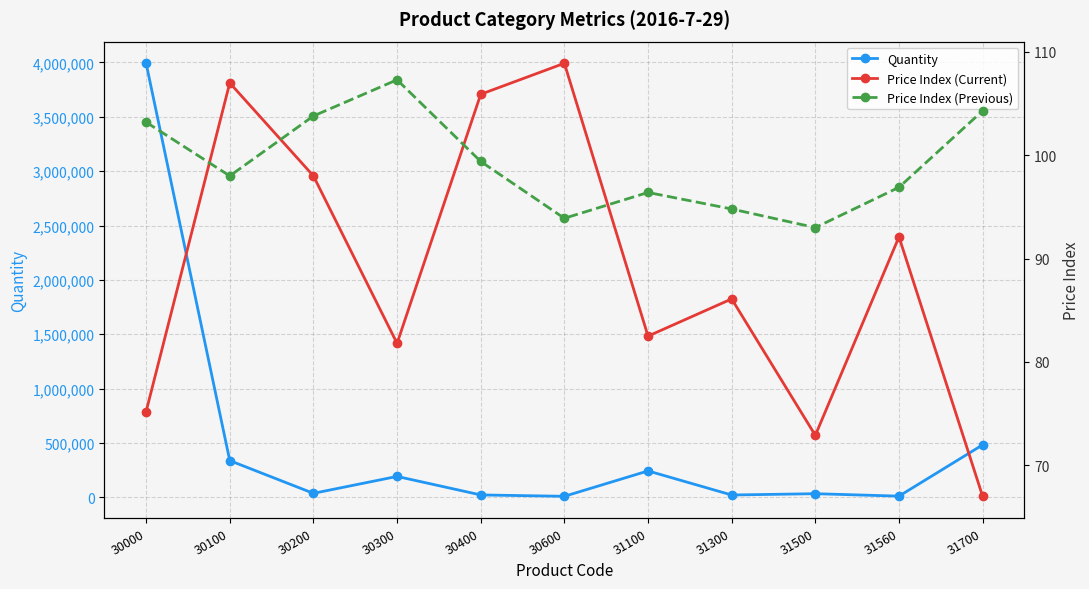

How many data points in Quantity are above 37341?

5